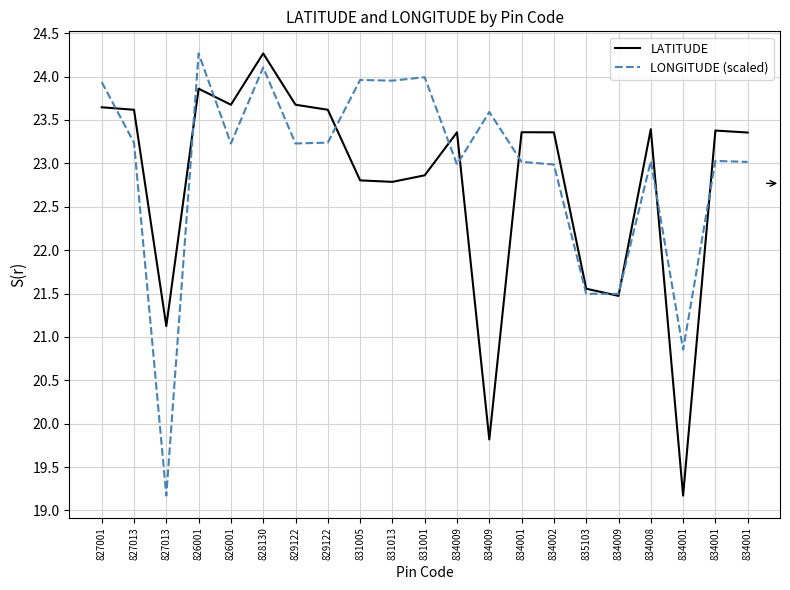

Which label corresponds to the smallest value in the chart?

834001